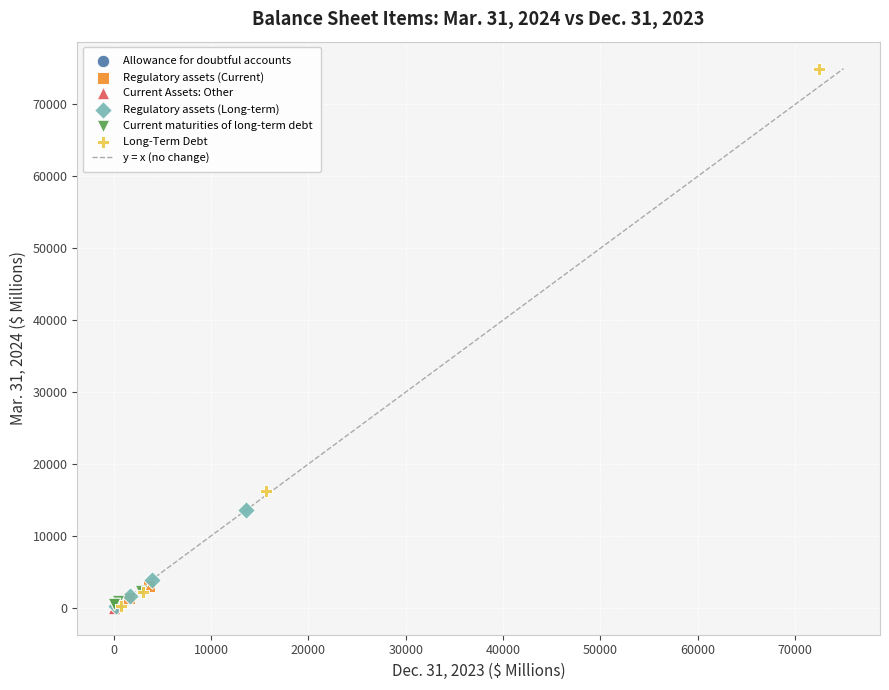

Which series has the largest Y range (max minus min)?

Long-Term Debt